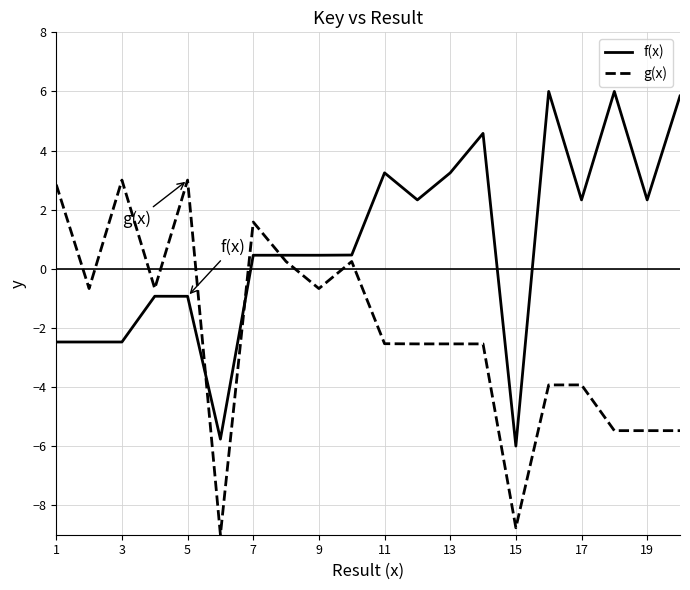

How many values in the f(x) series are below 0?

7